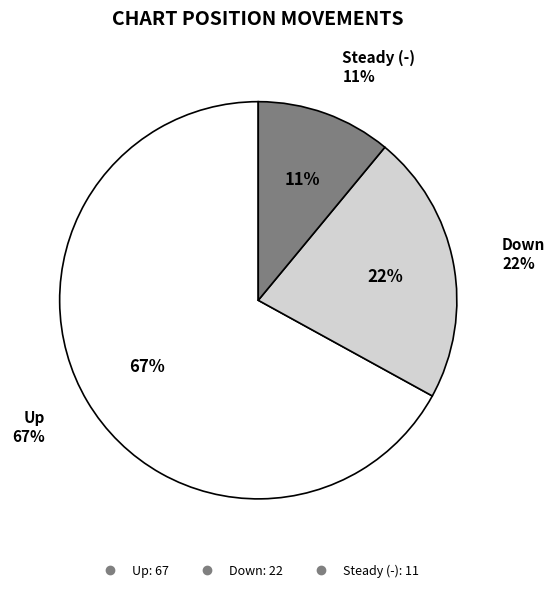

The up slice represents 80% of the pie. True or false?

False